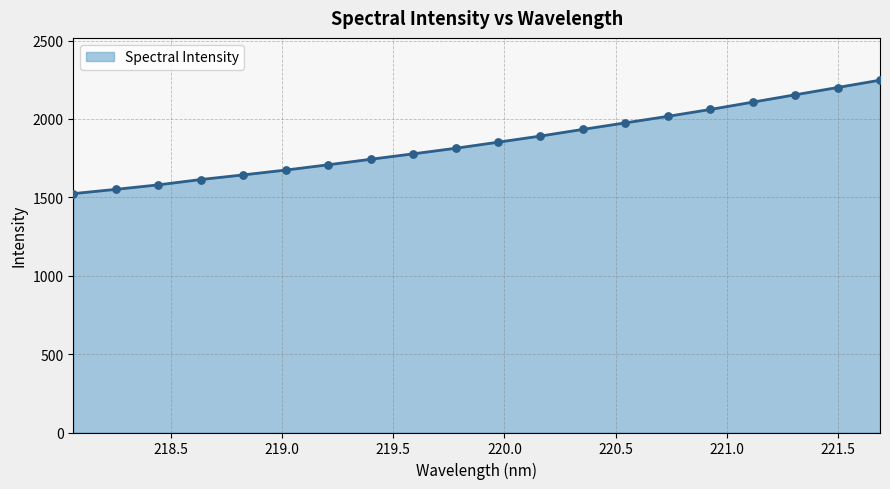

What is the difference between the maximum and minimum values?

723.7